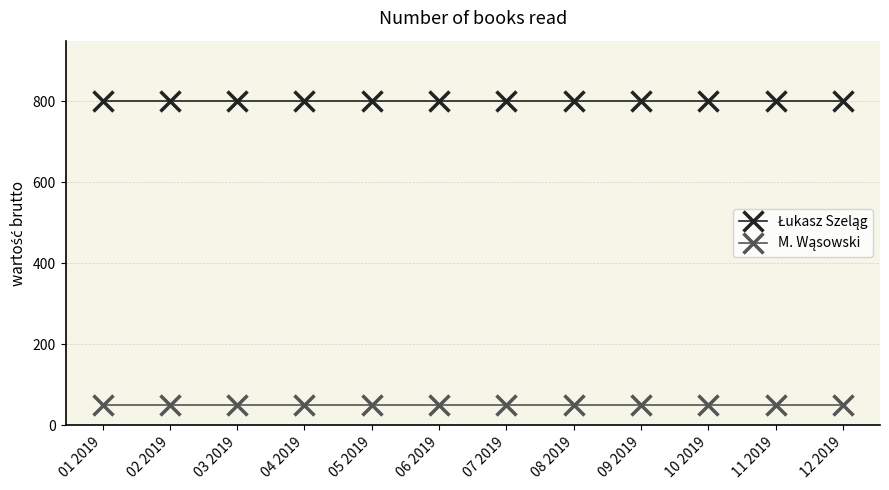

What is the total value across all series at 01 2019?

850